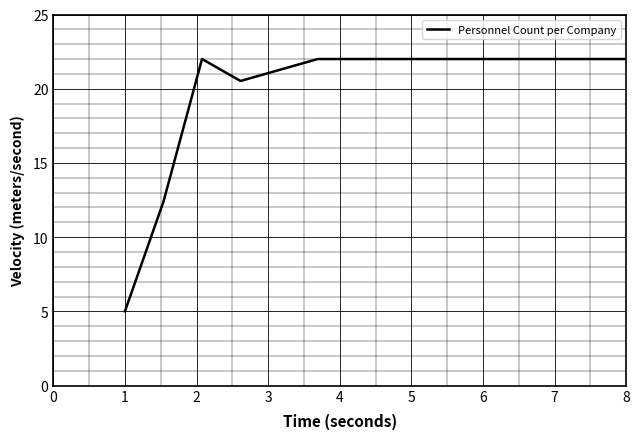

What is the smallest value displayed?

5.0